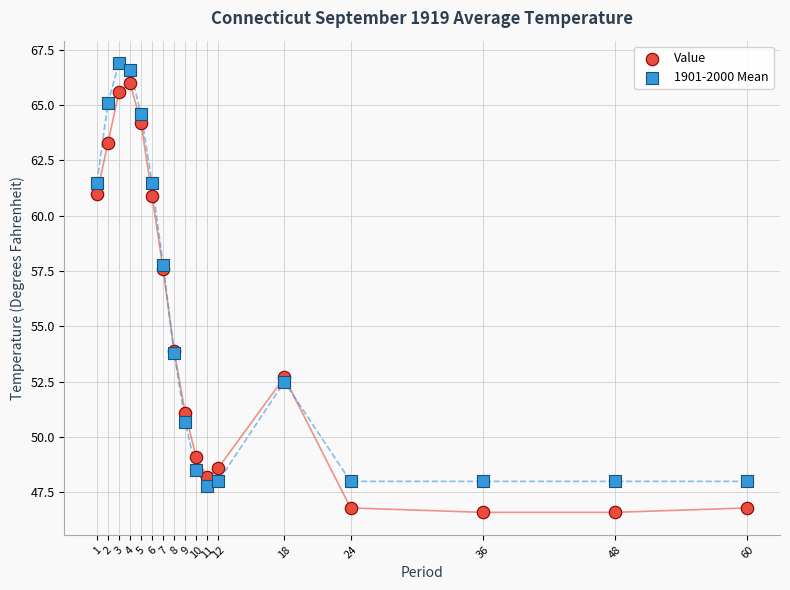

Which series has the largest Y range (max minus min)?

Value